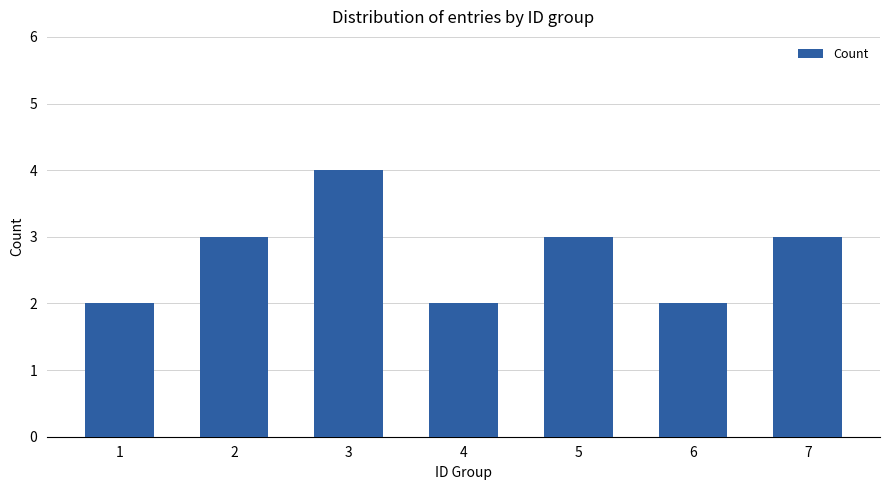

What is the ratio of the value at 1 to the value at 7?

0.7